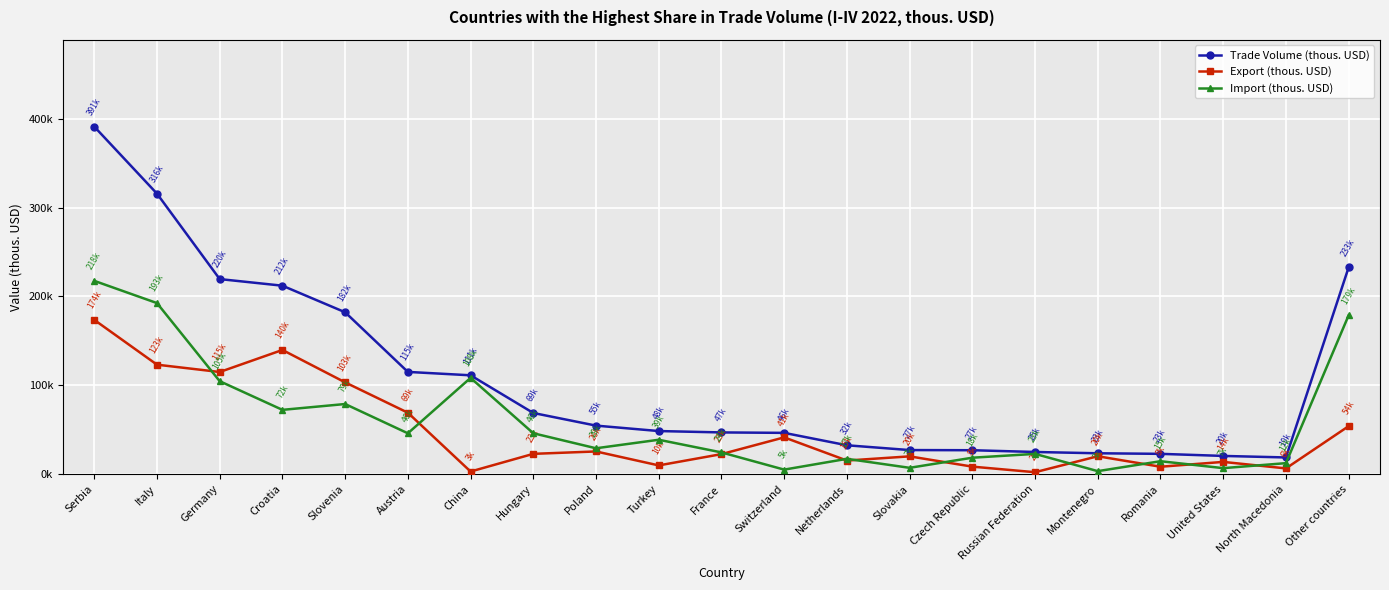

In Export (thous. USD), how many points are lower than both neighbors (excluding endpoints)?

7